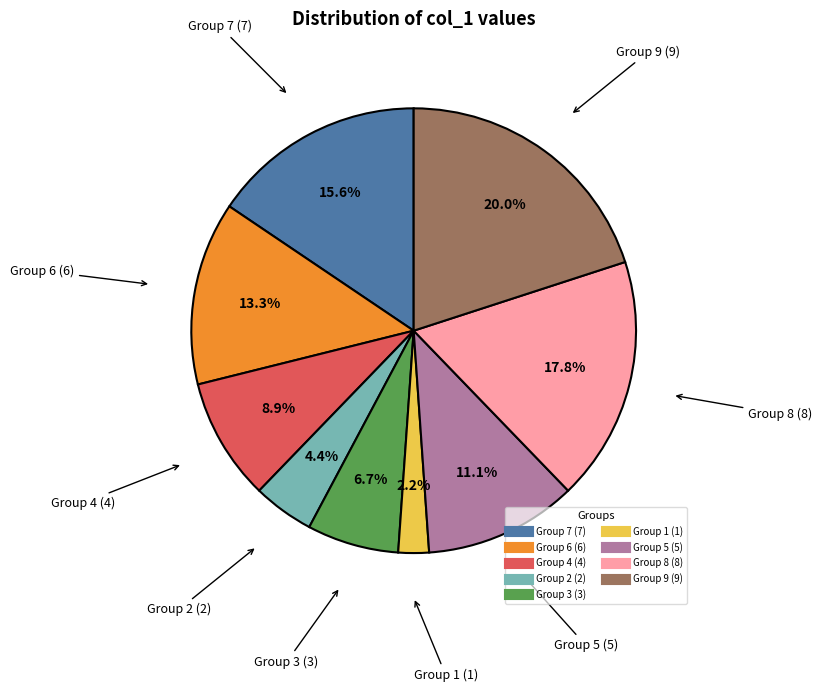

Does any single category account for the majority?

No